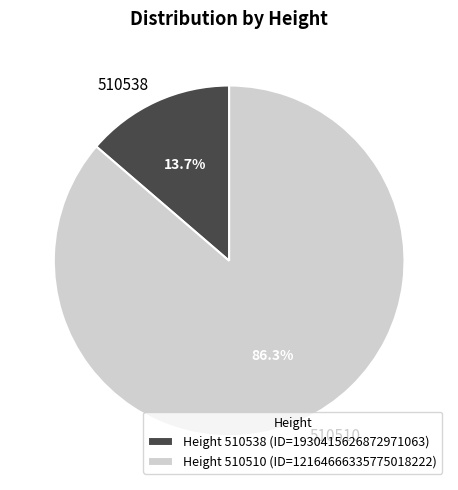

How many slices are in this pie chart?

2